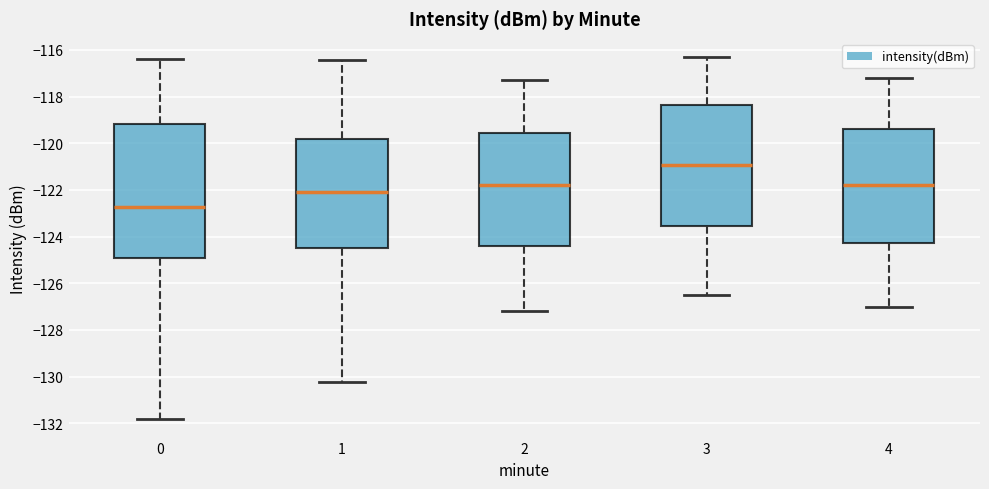

Where is the upper edge of the box at x = 0 on the y-axis? The values are not printed on the chart, so give them approximately, as read against the axis.

-119.2